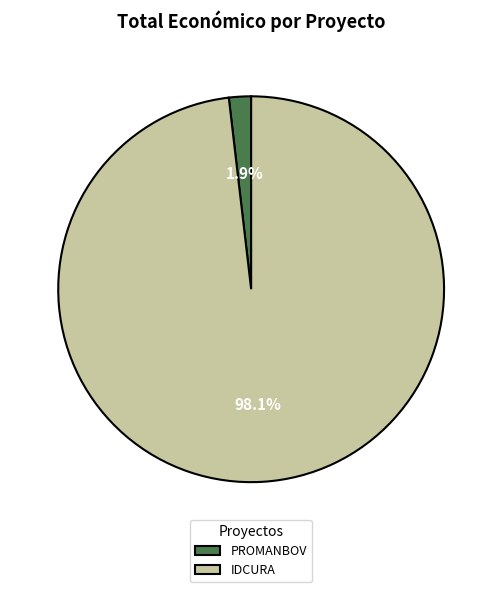

Which has a higher value, PROMANBOV or IDCURA?

IDCURA